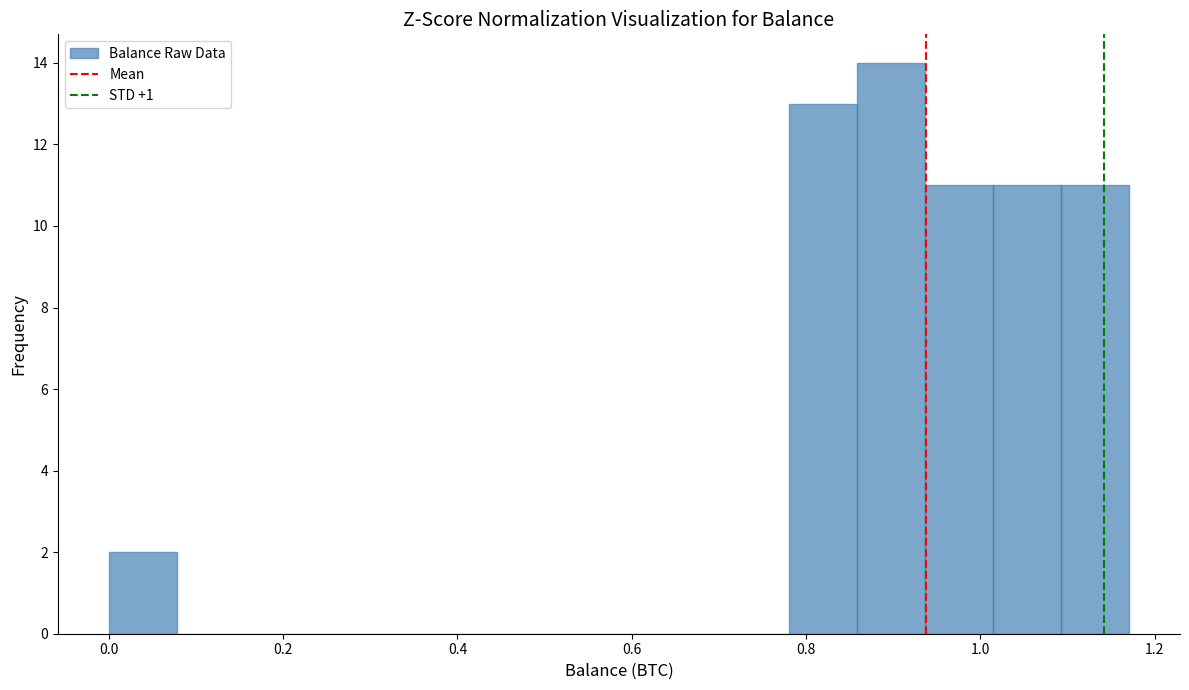

Around what value on the x-axis is the tallest bar? Give the approximate position of its centre, as read against the axis.

0.90